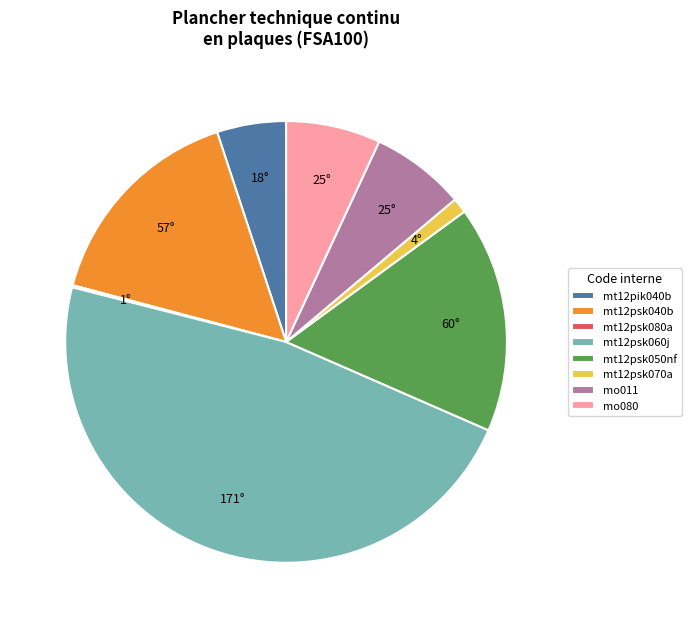

Is there any slice that represents more than half of the pie?

No